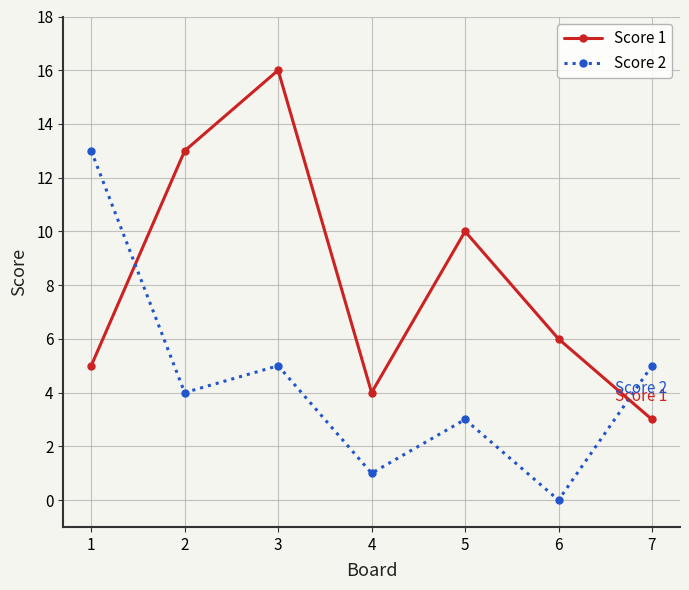

Between which two adjacent categories do Score 1 and Score 2 first intersect?

1 and 2